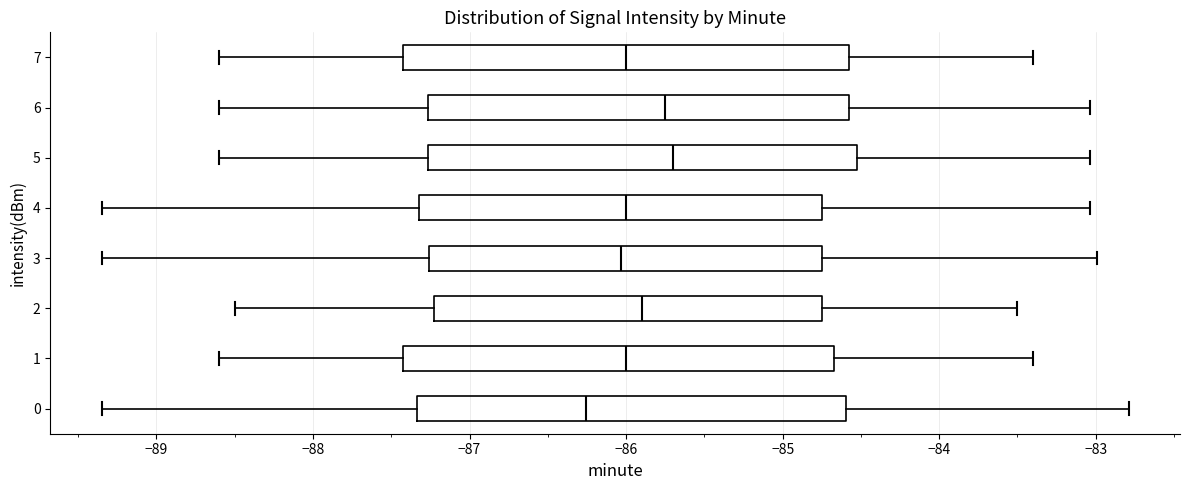

Where does the left whisker of the box at y = 6 end on the x-axis? The values are not printed on the chart, so give them approximately, as read against the axis.

-88.6